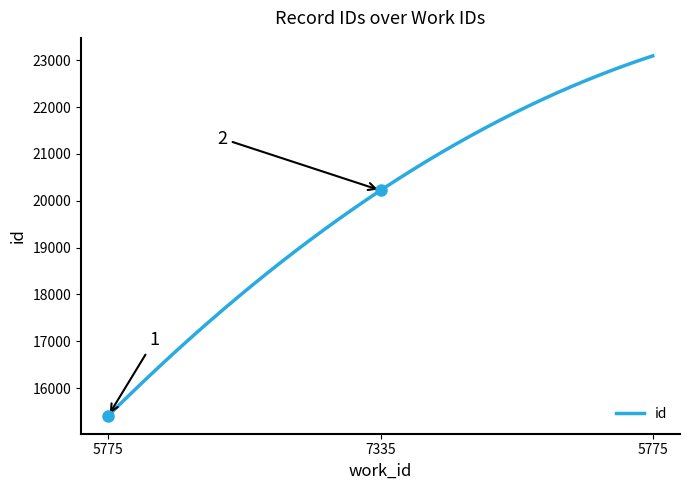

What is the greatest value displayed?

23093.0